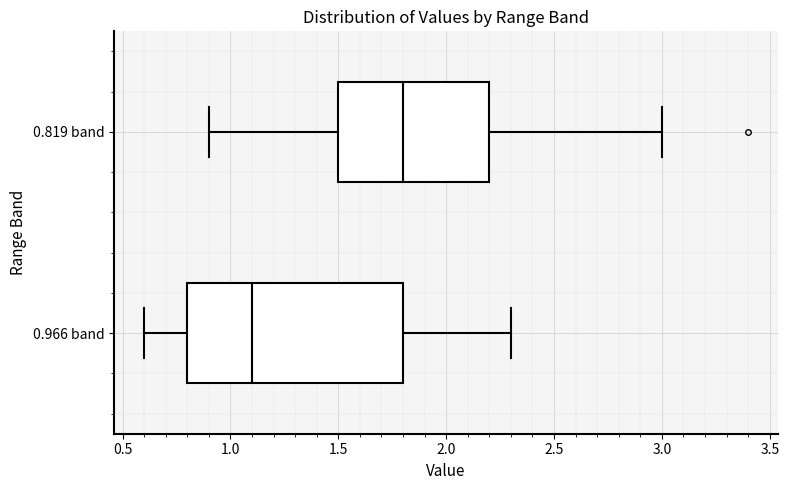

Reading bottom to top, read every box against the x-axis: the position of its median line, the range the box covers, and the ends of its whiskers. The values are not printed on the chart, so give them approximately, as read against the axis.

0.966 band: median 1.1, box 0.8 to 1.8, whiskers 0.6 to 2.3
0.819 band: median 1.8, box 1.5 to 2.2, whiskers 0.9 to 3.0